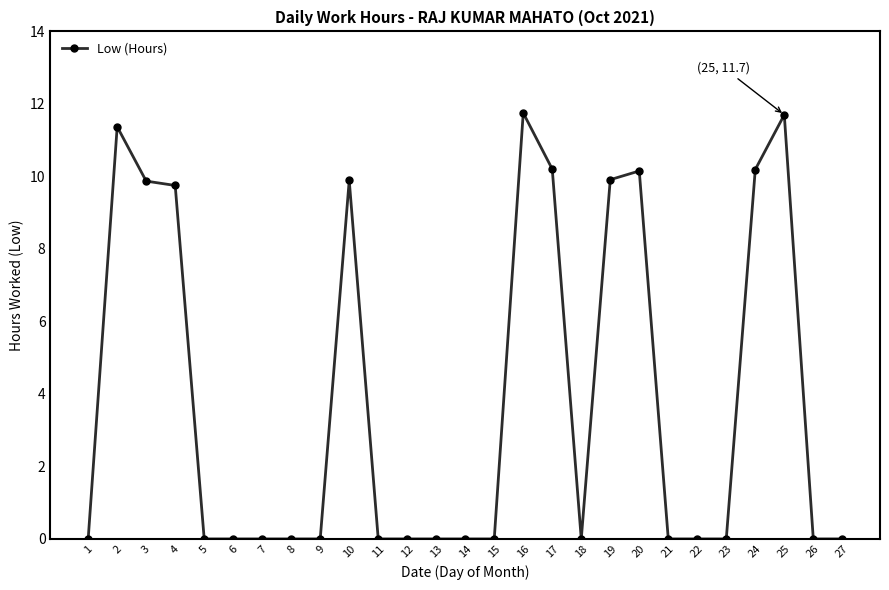

What is the value of the 19th point from the left?

9.9